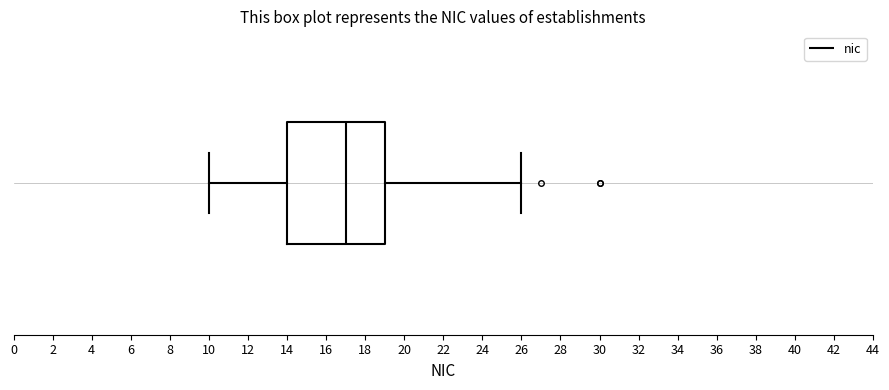

Where is the left edge of the box on the x-axis? The values are not printed on the chart, so give them approximately, as read against the axis.

14